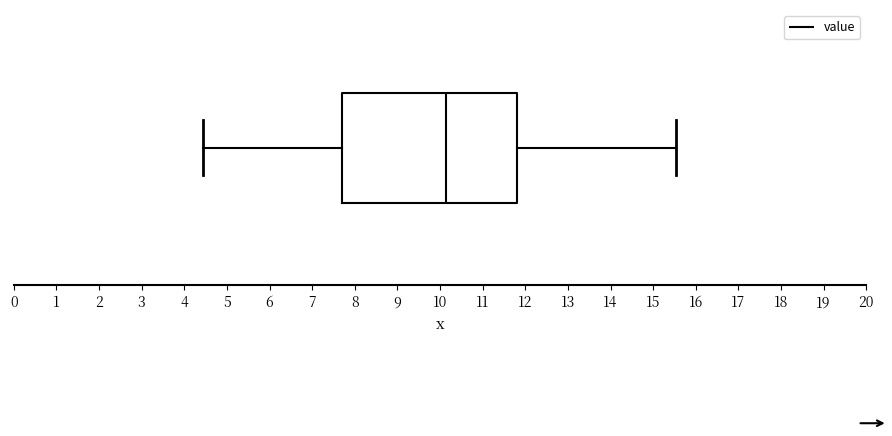

Where does the left whisker of the box end on the x-axis? The values are not printed on the chart, so give them approximately, as read against the axis.

4.5